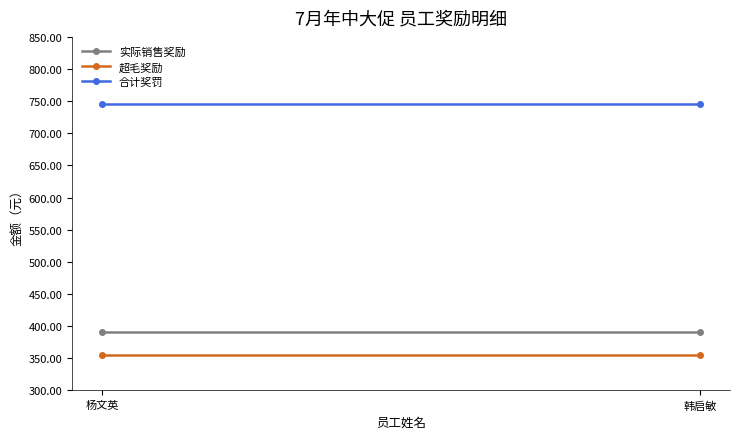

What is the minimum value for 实际销售奖励?

390.0